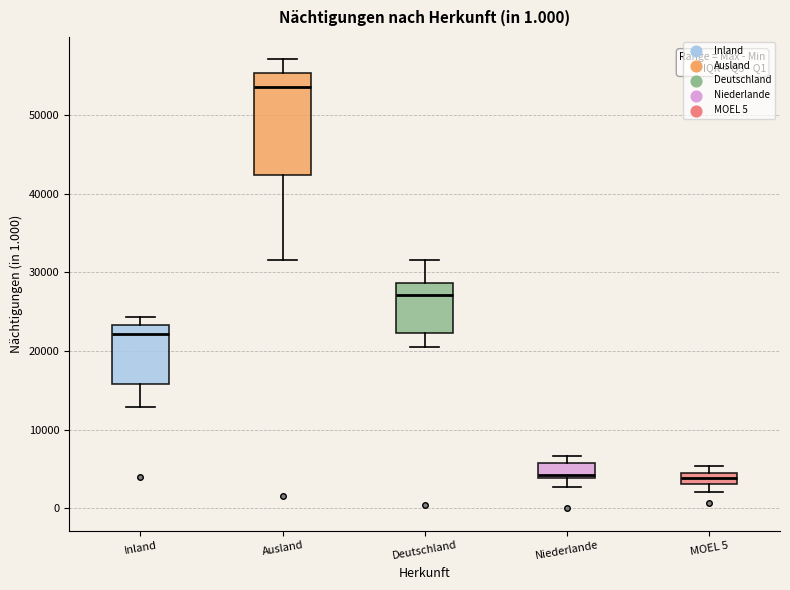

Comparing the boxes themselves (not the whiskers), which one is the tallest?

Ausland